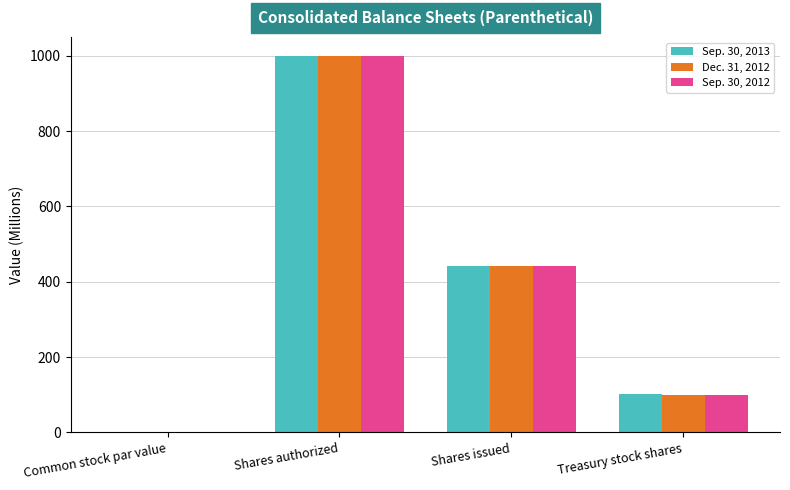

Is it true that Sep. 30, 2013 equals 101.1 at Treasury stock shares?

True